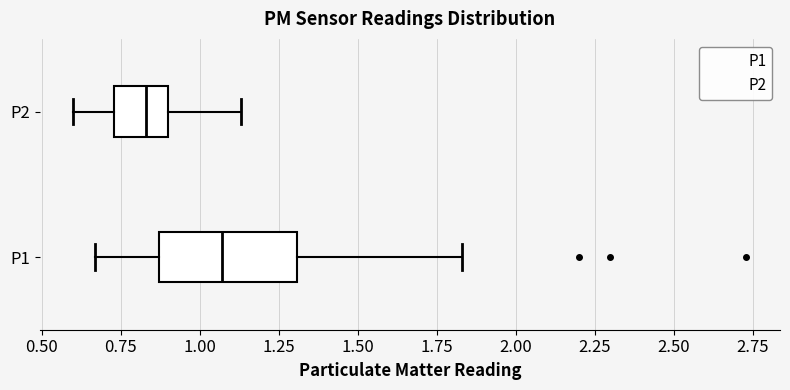

Where is the left edge of the box for P1 on the x-axis? The values are not printed on the chart, so give them approximately, as read against the axis.

0.85